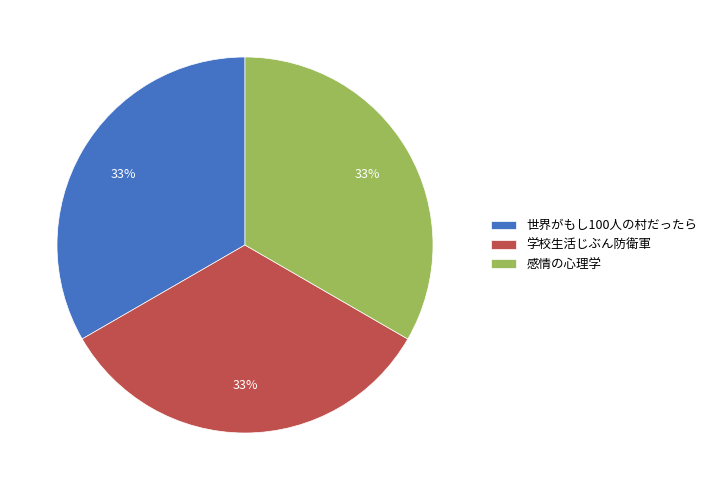

Does any single category account for the majority?

No